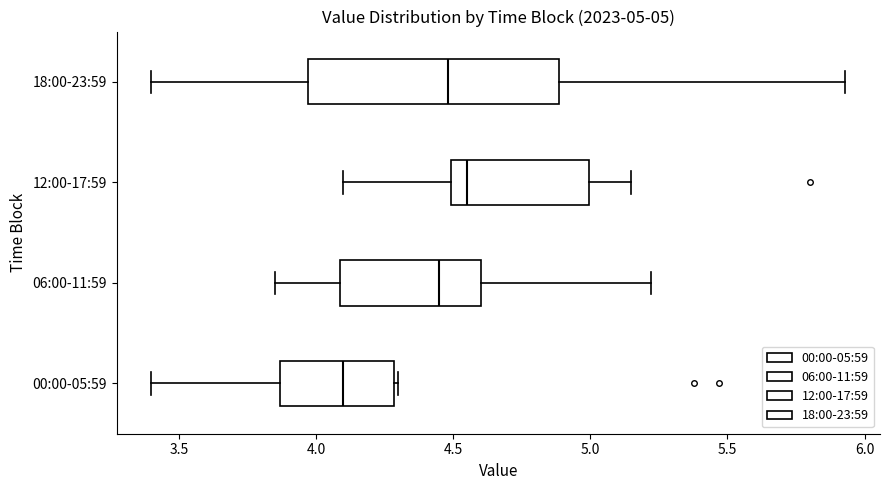

Comparing the boxes themselves (not the whiskers), which one is the widest?

18:00-23:59